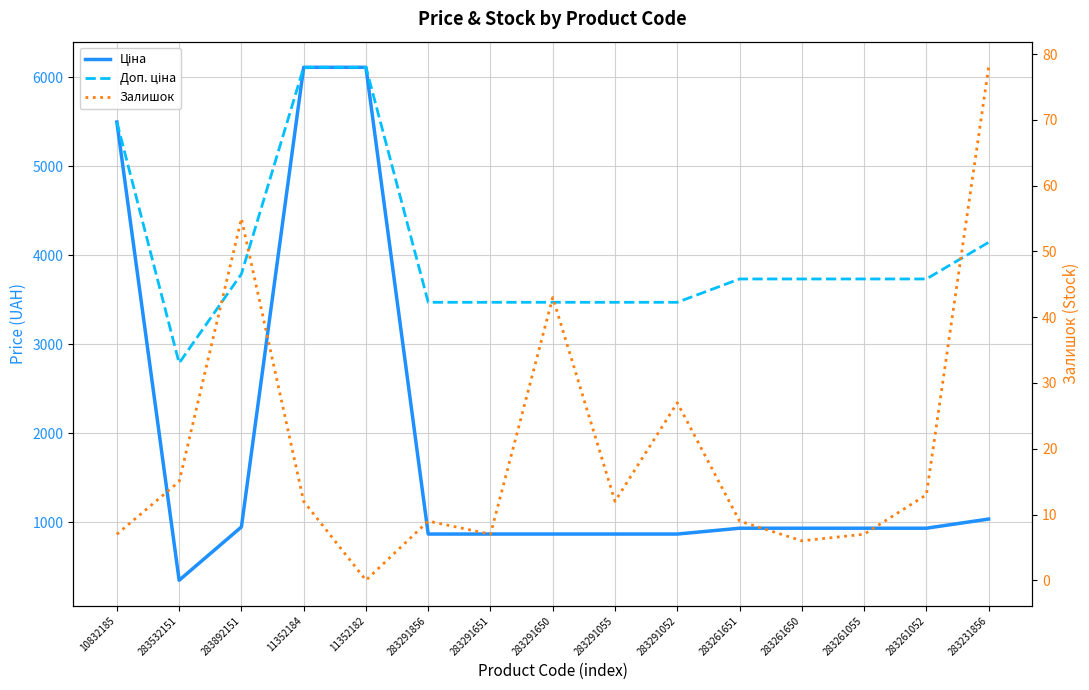

In Доп. ціна, how many points are lower than both neighbors (excluding endpoints)?

1